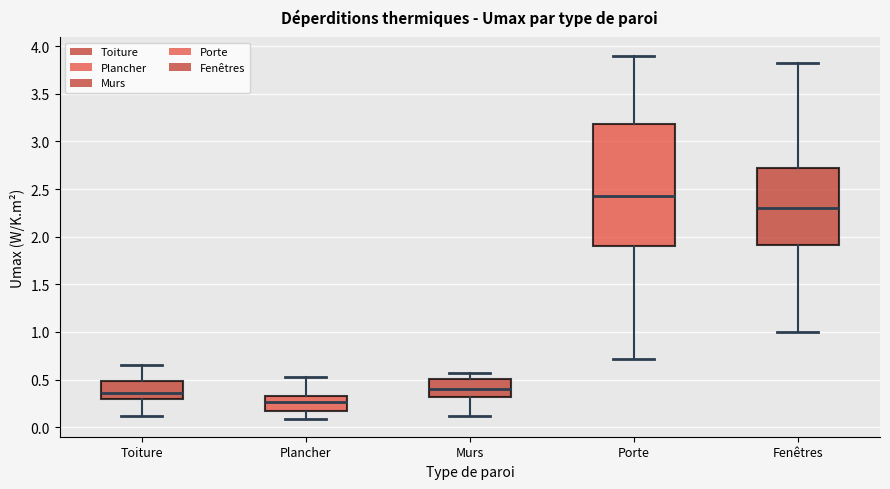

Where does the upper whisker of the box for Toiture end on the y-axis? The values are not printed on the chart, so give them approximately, as read against the axis.

0.65